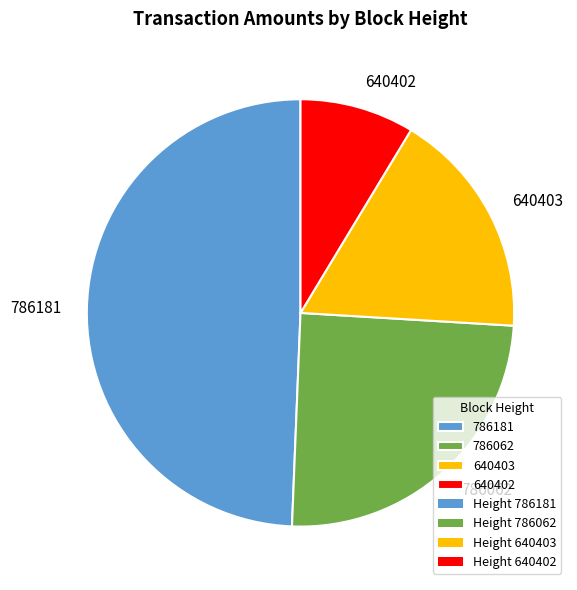

What is the largest slice in the pie chart?

786181